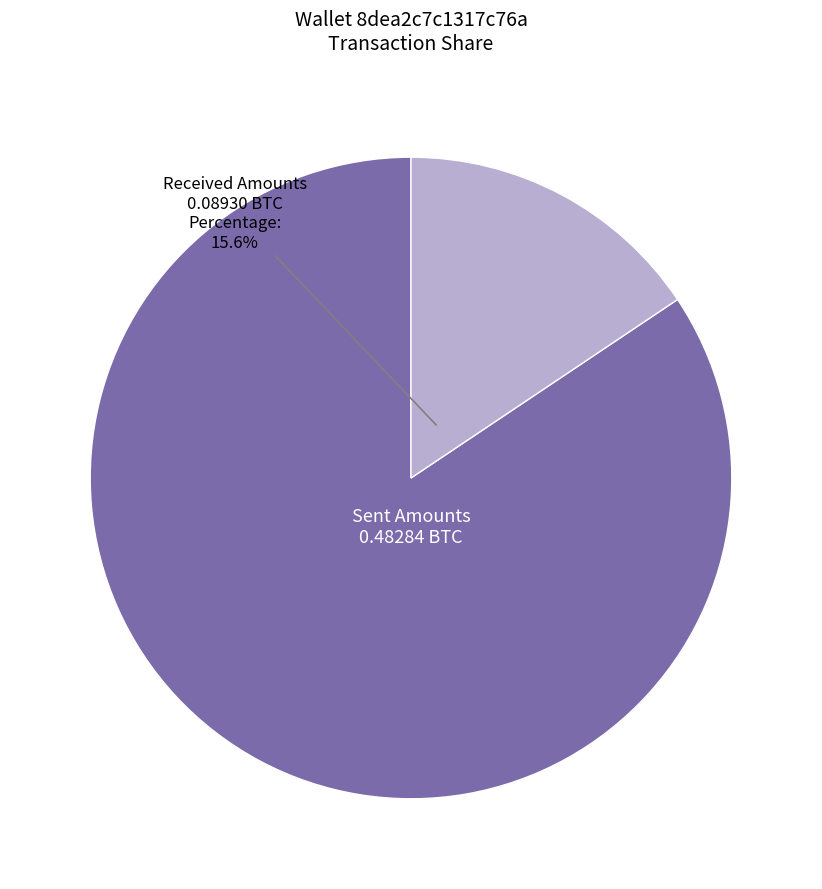

What is the majority slice?

Sent Amounts